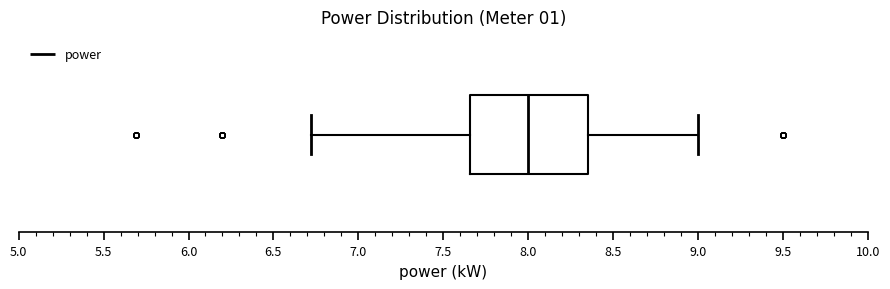

Read this box plot against the x-axis: the position of the median line, the range covered by the box, and the ends of both whiskers. The values are not printed on the chart, so give them approximately, as read against the axis.

median 8.00, box 7.65 to 8.35, whiskers 6.70 to 9.00